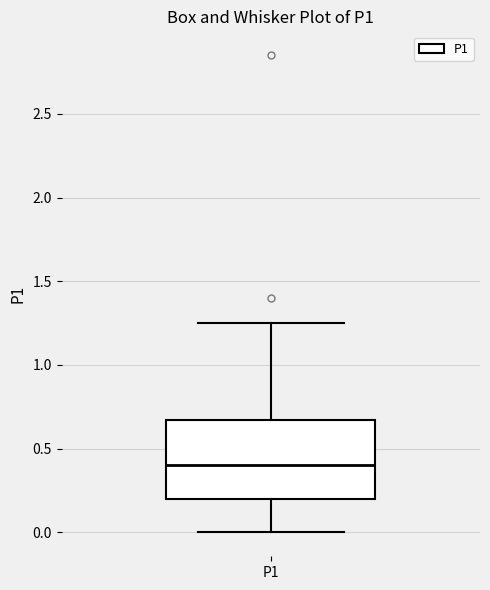

Where does the median line of the box for P1 sit on the y-axis? The values are not printed on the chart, so give them approximately, as read against the axis.

0.40